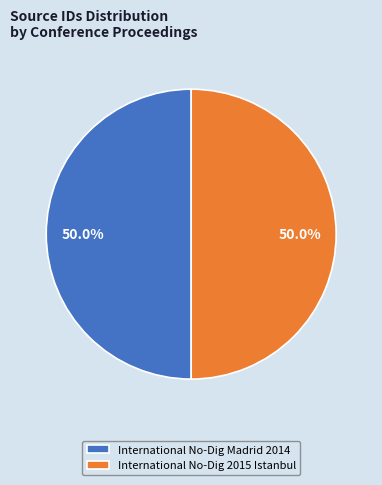

What is the ratio of the value at International No-Dig 2015 Istanbul to the value at International No-Dig Madrid 2014?

1.0